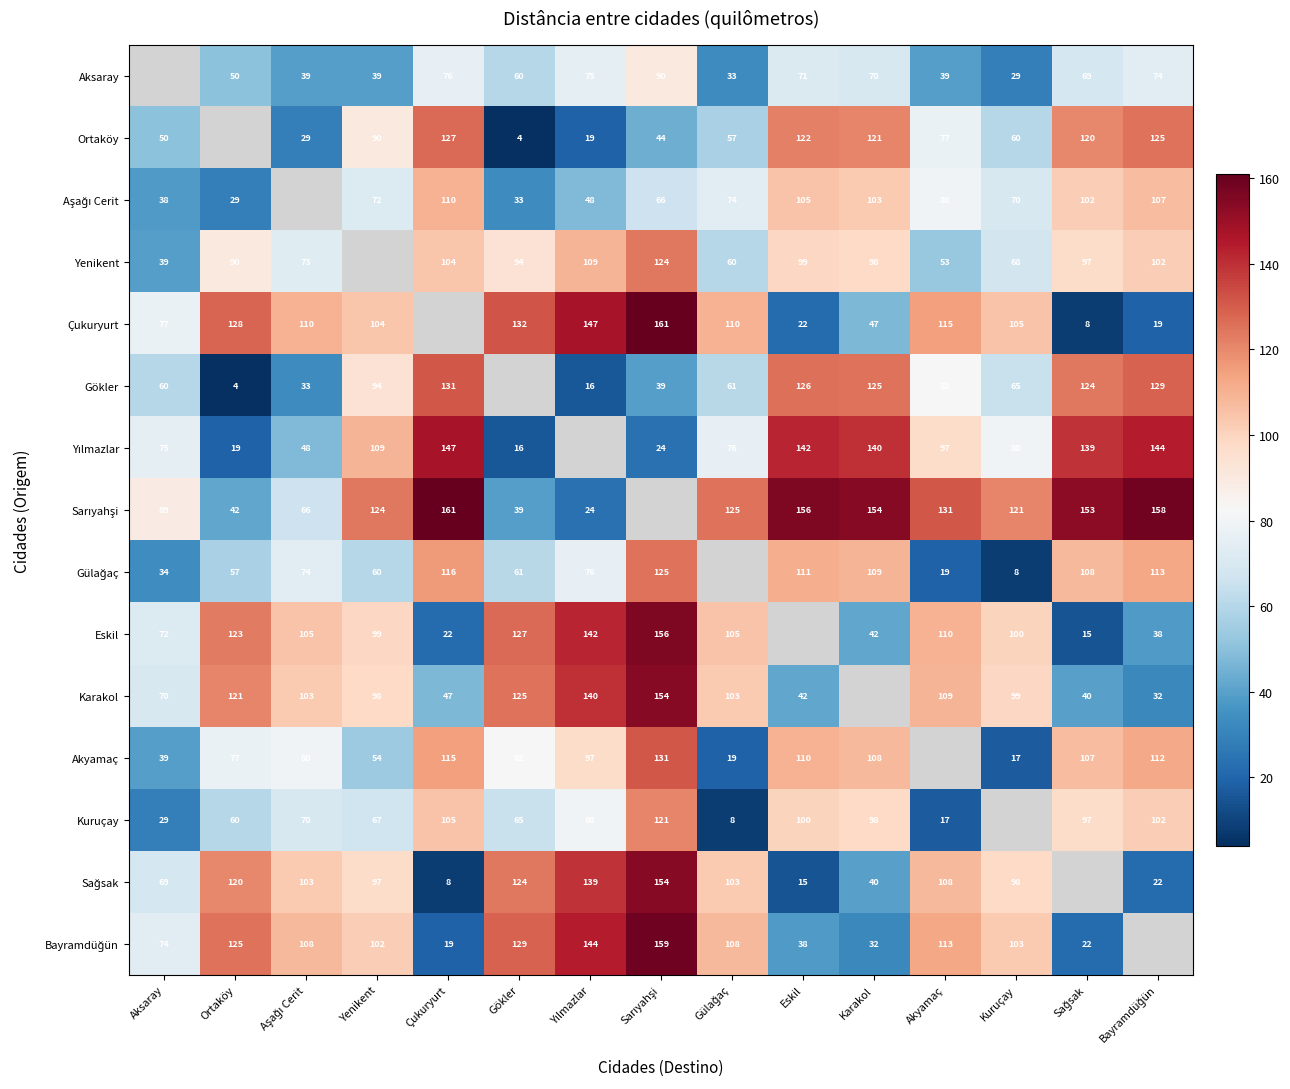

The value of Çukuryurt at Akyamaç is 185. True or false?

False